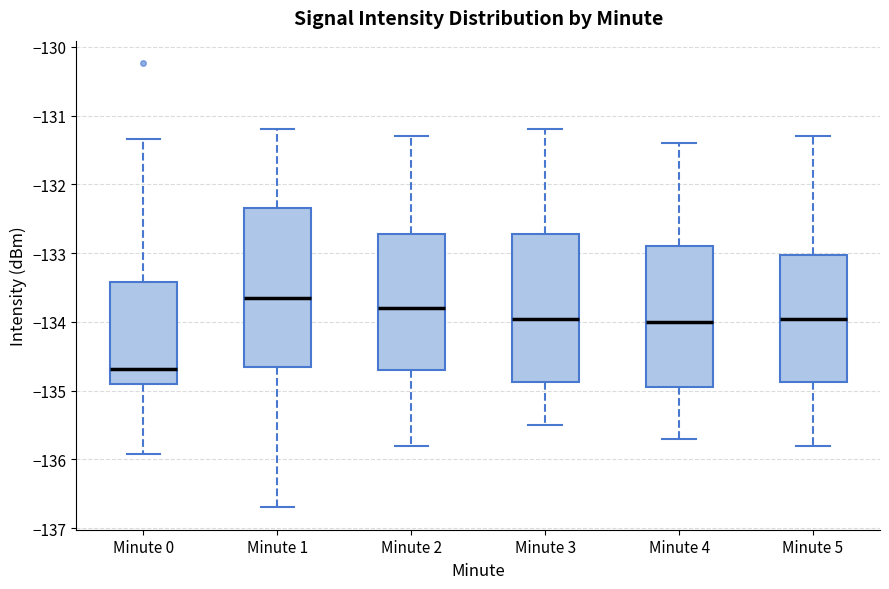

Which box's median line is the lowest?

Minute 0